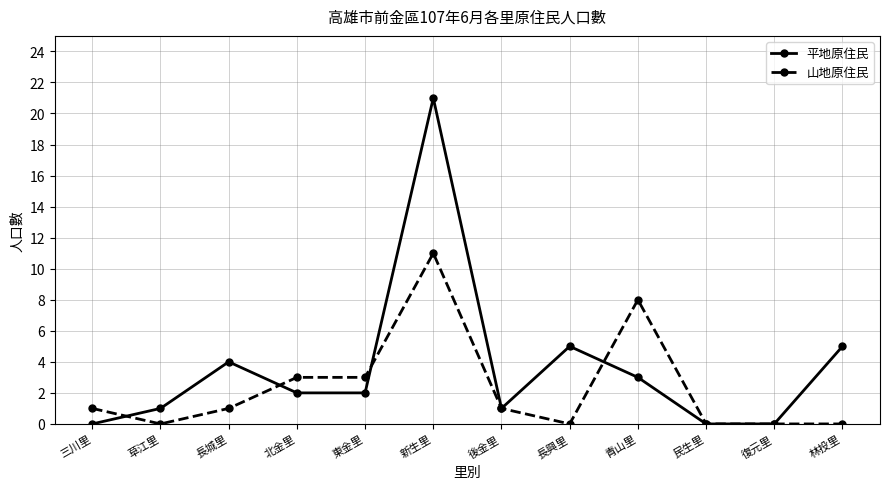

What is the difference between the 平地原住民 values at 林投里 and 東金里?

3